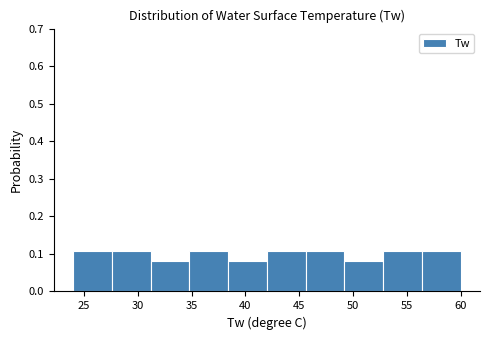

Reading left to right, list every bar in this chart as the range it spans on the x-axis followed by its height. Neither the bar edges nor the heights are printed on the chart, so give them approximately, as read against the axes.

24.0 to 27.6: 0.11
27.6 to 31.2: 0.11
31.2 to 34.8: 0.08
34.8 to 38.4: 0.11
38.4 to 42.0: 0.08
42.0 to 45.6: 0.11
45.6 to 49.2: 0.11
49.2 to 52.8: 0.08
52.8 to 56.4: 0.11
56.4 to 60.0: 0.11